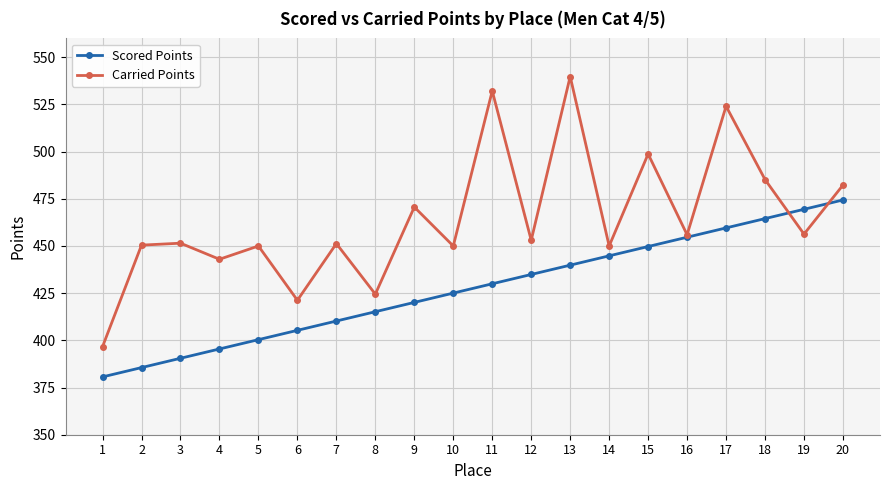

What is the sum of all Scored Points values?

8550.2